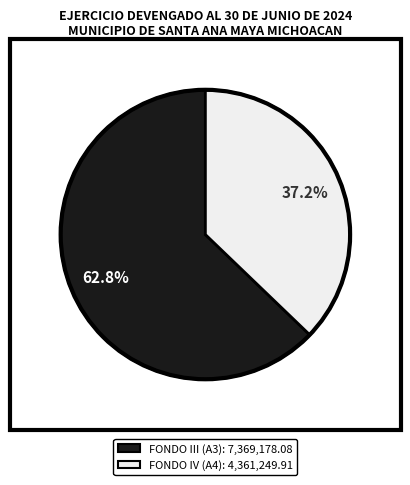

What is the total percentage of FONDO IV (A4) and FONDO III (A3)?

100.0%